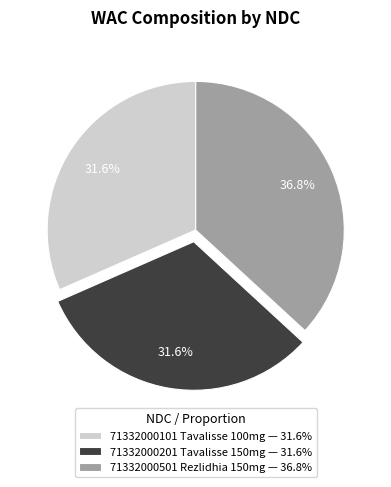

What is the ratio of the value at 71332000101 Tavalisse 100mg — 31.6% to the value at 71332000201 Tavalisse 150mg — 31.6%?

1.0